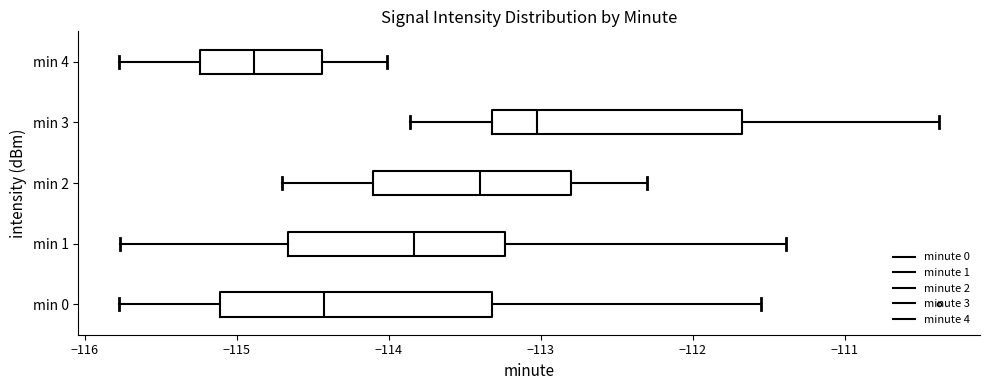

Reading bottom to top, transcribe this box plot: for each box, give where its median line is, the range the box spans, and where its two whiskers end, as read against the x-axis. The values are not printed on the chart, so give them approximately, as read against the axis.

min 0: median -114.4, box -115.1 to -113.3, whiskers -115.8 to -111.6
min 1: median -113.8, box -114.7 to -113.2, whiskers -115.8 to -111.4
min 2: median -113.4, box -114.1 to -112.8, whiskers -114.7 to -112.3
min 3: median -113.0, box -113.3 to -111.7, whiskers -113.9 to -110.4
min 4: median -114.9, box -115.2 to -114.4, whiskers -115.8 to -114.0